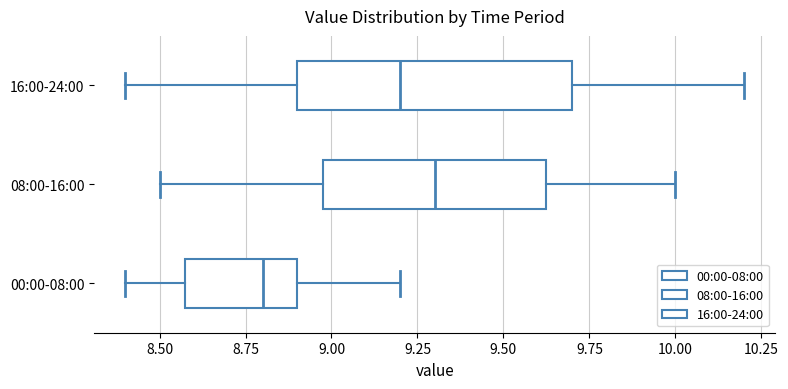

Where does the median line of the box for 00:00-08:00 sit on the x-axis? The values are not printed on the chart, so give them approximately, as read against the axis.

8.80